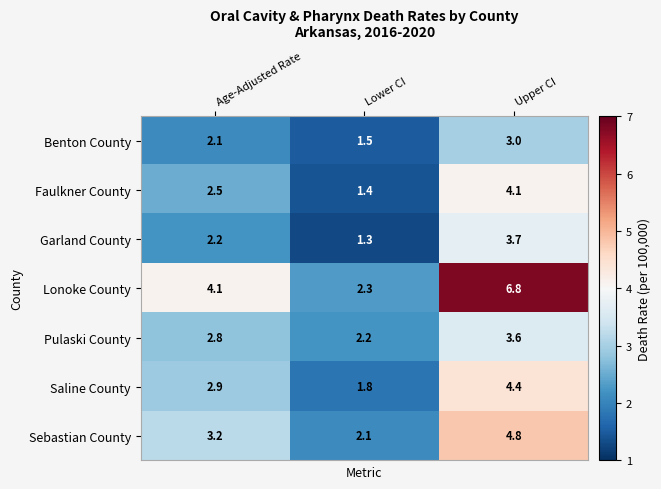

At how many categories does at least one series exceed 6?

1